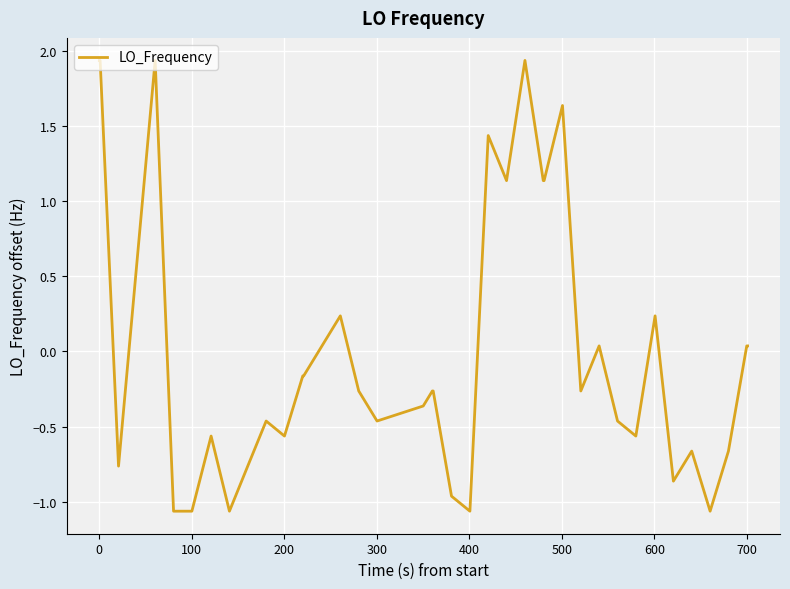

What is the difference between the maximum and minimum values?

3.0